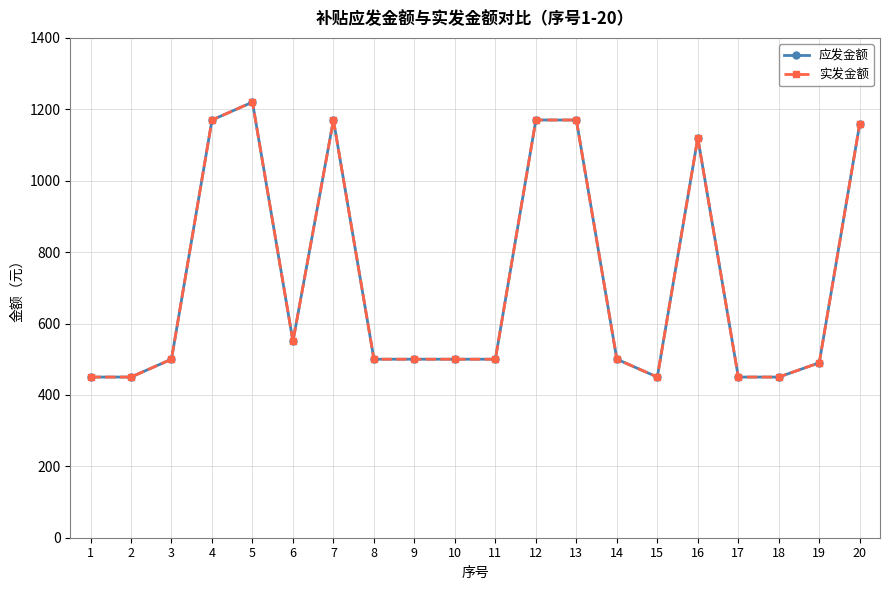

How many interior local peaks does the 应发金额 series have?

3